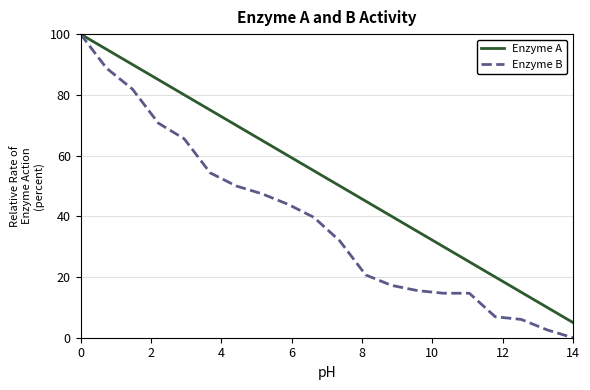

How many lines are shown in the chart?

2